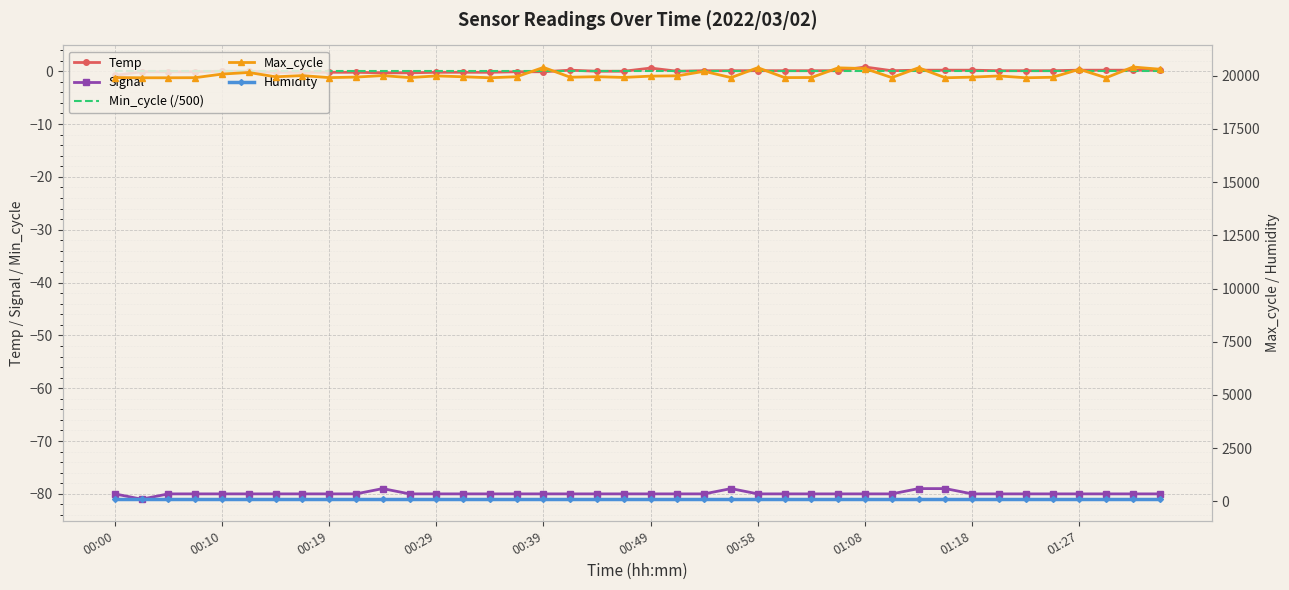

Reading right to left, extract all data points from this chart.

Temp: 0.2	0.2	0.2	0.2	0.1	0.1	0.1	0.2	0.2	0.2	0.1	0.8	0.1	0.1	0.1	0.1	0.1	0.1	0.0	0.6	0.0	0.0	0.2	-0.1	-0.1	-0.2	-0.2	-0.2	-0.3	-0.3	-0.2	-0.2	-0.2	-0.2	0.0	0.0	-0.1	-0.1	-0.1	-0.8
Signal: -80.0	-80.0	-80.0	-80.0	-80.0	-80.0	-80.0	-80.0	-79.0	-79.0	-80.0	-80.0	-80.0	-80.0	-80.0	-80.0	-79.0	-80.0	-80.0	-80.0	-80.0	-80.0	-80.0	-80.0	-80.0	-80.0	-80.0	-80.0	-80.0	-79.0	-80.0	-80.0	-80.0	-80.0	-80.0	-80.0	-80.0	-80.0	-81.0	-80.0
Min_cycle (/500): 0.1	0.1	0.1	0.1	0.1	0.1	0.1	0.1	0.1	0.1	0.1	0.1	0.1	0.1	0.1	0.1	0.1	0.1	0.1	0.1	0.1	0.1	0.1	0.1	0.1	0.1	0.1	0.1	0.1	0.1	0.1	0.1	0.1	0.1	0.1	0.1	0.1	0.1	0.1	0.1
Max_cycle: 20310.0	20414.0	19908.0	20306.0	19932.0	19908.0	19994.0	19938.0	19908.0	20378.0	19916.0	20341.0	20375.0	19920.0	19916.0	20382.0	19916.0	20211.0	20000.0	19985.0	19924.0	19958.0	19934.0	20395.0	19957.0	19908.0	19955.0	19995.0	19916.0	20011.0	19940.0	19915.0	20010.0	19954.0	20157.0	20081.0	19912.0	19908.0	19908.0	19919.0
Humidity: 99.9	99.9	99.9	99.9	99.9	99.9	99.9	99.9	99.9	99.9	99.9	99.9	99.9	99.9	99.9	99.9	99.9	99.9	99.9	99.9	99.9	99.9	99.9	99.9	99.9	99.9	99.9	99.9	99.9	99.9	99.9	99.9	99.9	99.9	99.9	99.9	99.9	99.9	99.9	99.9